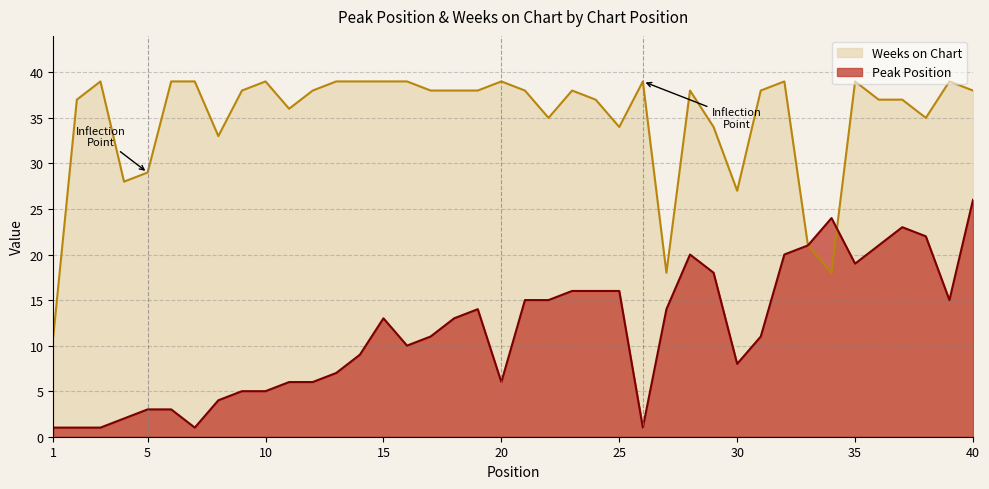

Which label corresponds to the smallest value in the chart?

1